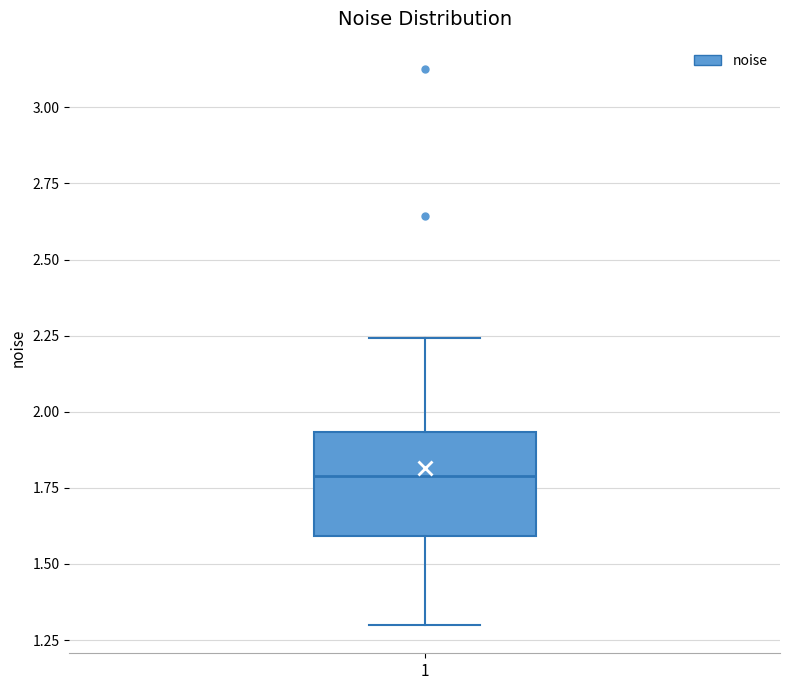

Read this box plot against the y-axis: the position of the median line, the range covered by the box, and the ends of both whiskers. The values are not printed on the chart, so give them approximately, as read against the axis.

median 1.80, box 1.60 to 1.95, whiskers 1.30 to 2.25